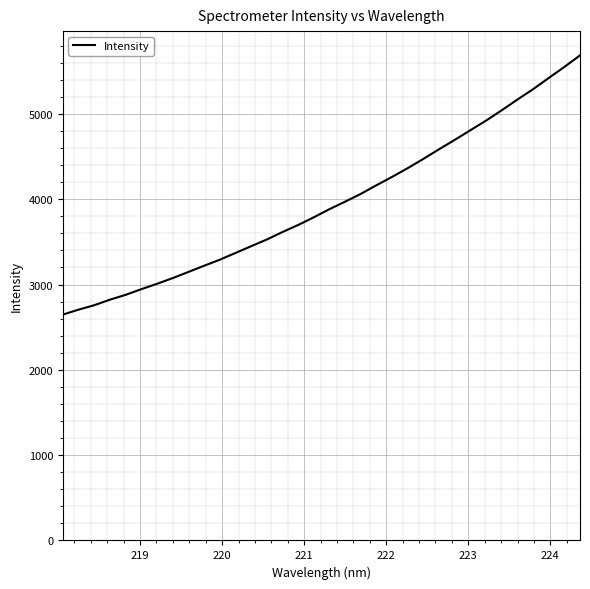

What is the smallest value displayed?

2647.5